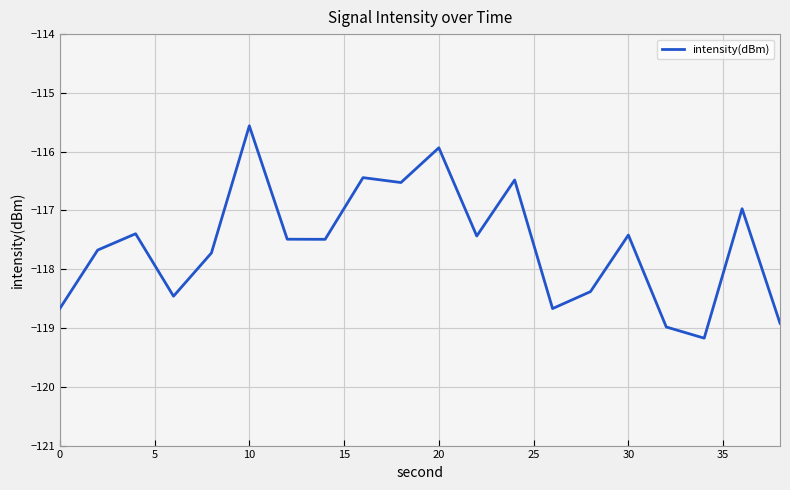

What is the minimum value shown in the chart?

-119.2